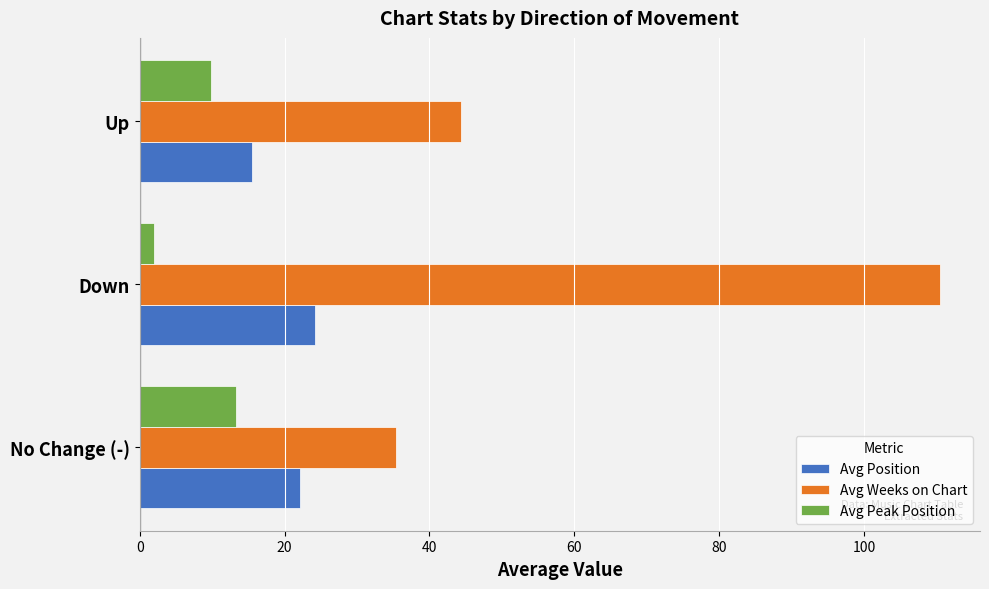

What is the maximum value shown in the chart?

110.5